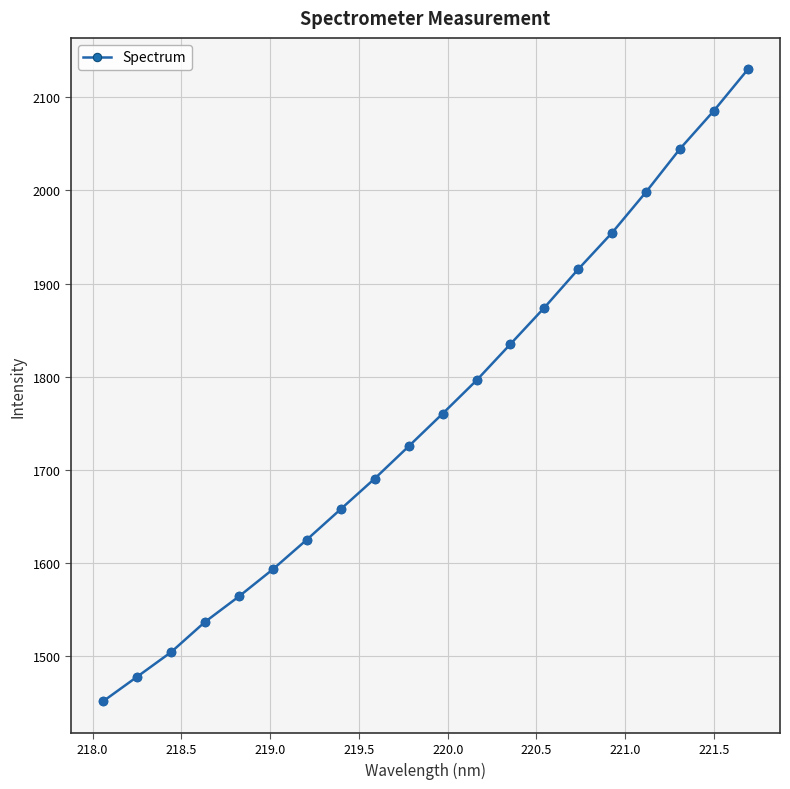

True or false: the data has more than 0 interior local peaks.

False